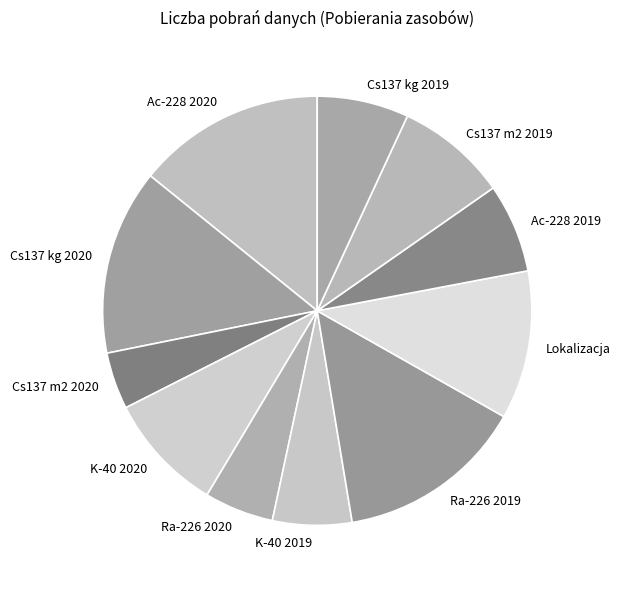

True or false: Ra-226 2020 accounts for 5% of the total.

True